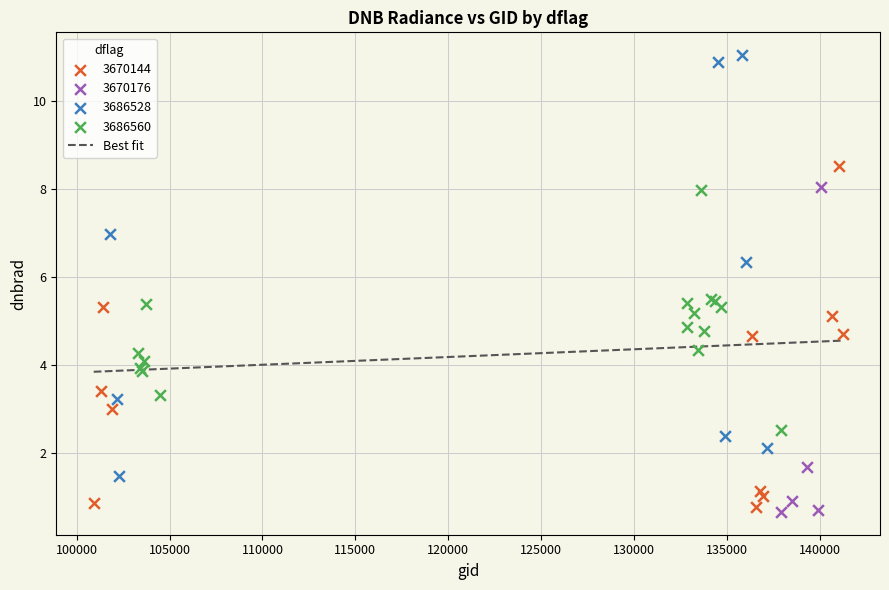

Which series contains the highest Y value?

3686528